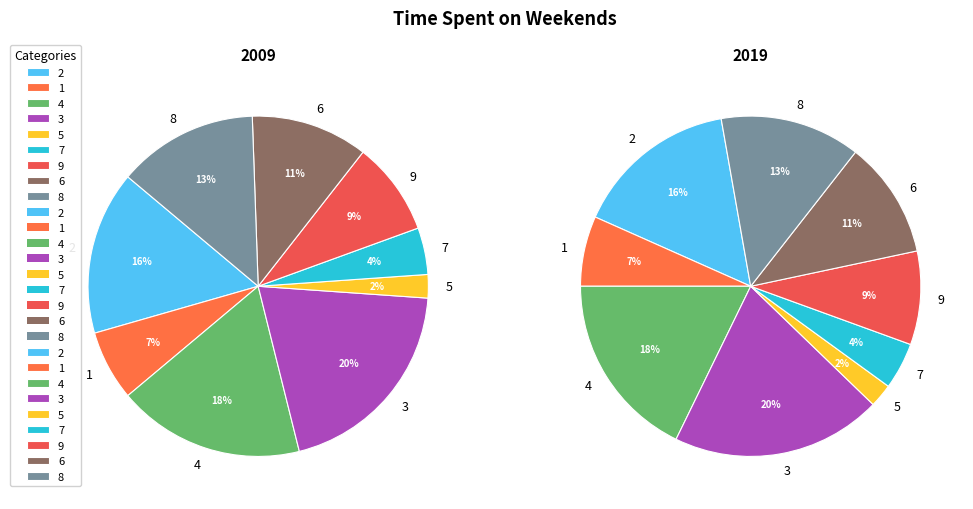

Which slice is the largest?

3